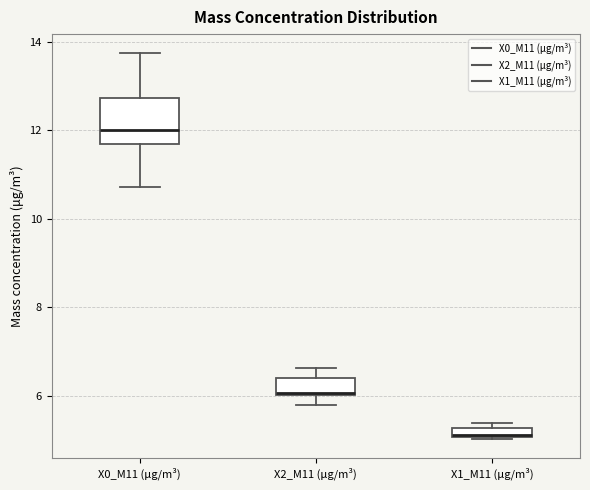

Which box is the tallest, from its lower edge to its upper edge?

X0_M11 (μg/m³)